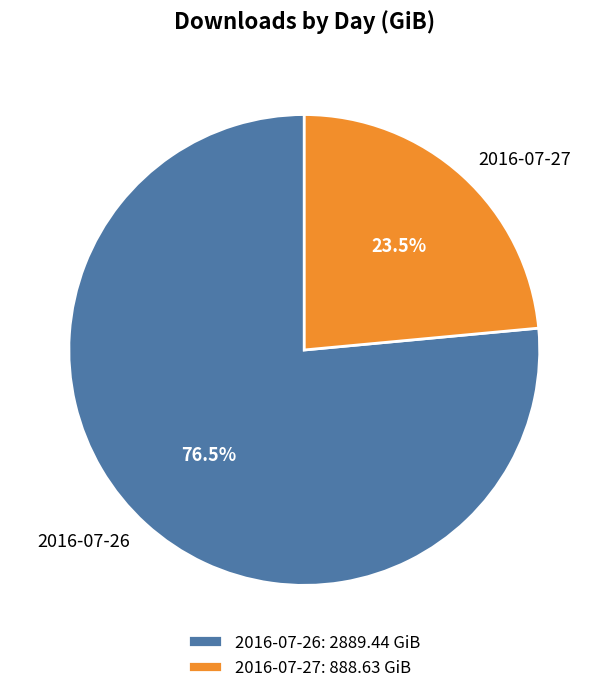

What is the ratio of the value at 2016-07-27 to the value at 2016-07-26?

0.3